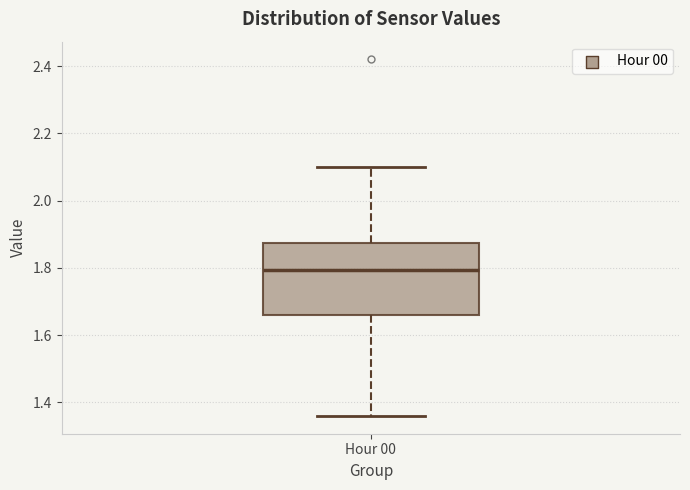

Read this box plot against the y-axis: the position of the median line, the range covered by the box, and the ends of both whiskers. The values are not printed on the chart, so give them approximately, as read against the axis.

median 1.80, box 1.66 to 1.88, whiskers 1.36 to 2.10